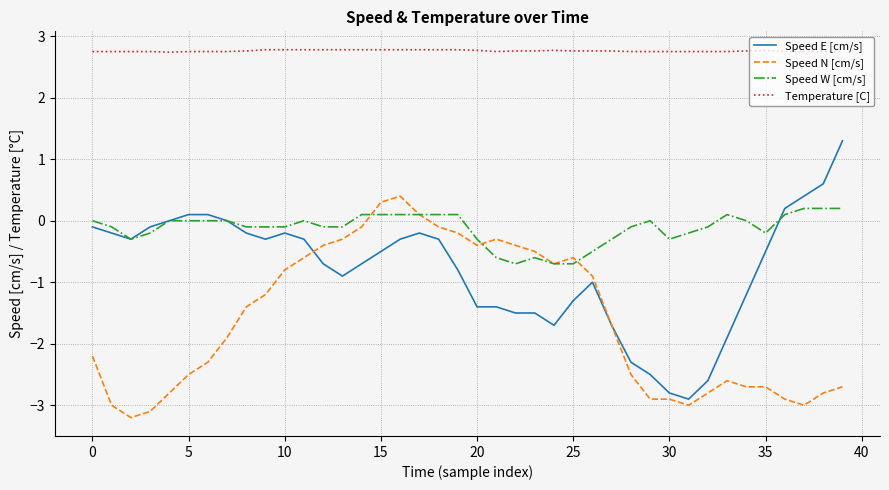

True or false: Speed E [cm/s] and Temperature [C] intersect in this chart.

False